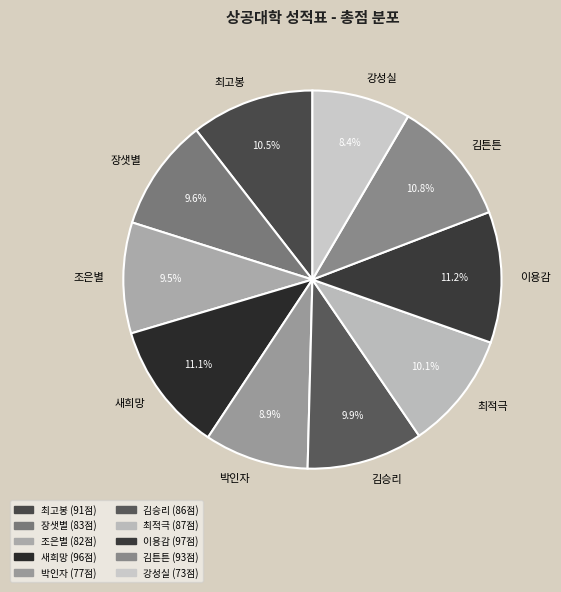

What portion of the pie excludes 최고봉?

89.5%